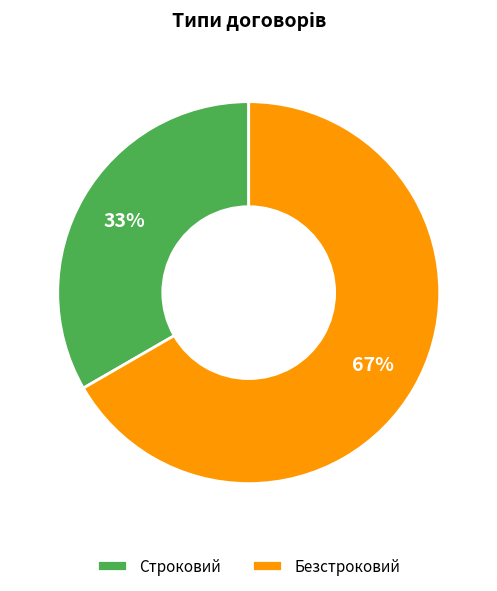

Combined, do Строковий and Безстроковий account for over 50%?

Yes